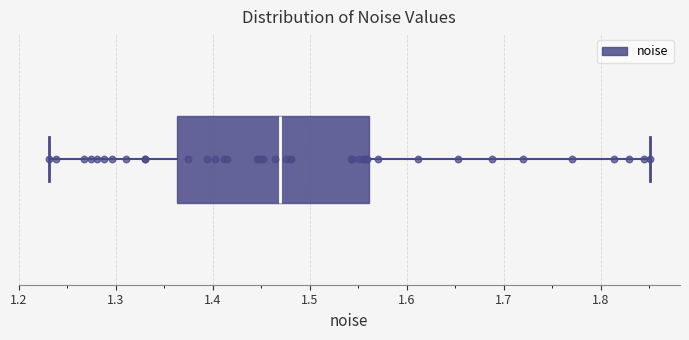

Transcribe this box plot: give where the median line is, the range the box spans, and where the two whiskers end, as read against the x-axis. The values are not printed on the chart, so give them approximately, as read against the axis.

median 1.47, box 1.36 to 1.56, whiskers 1.23 to 1.85